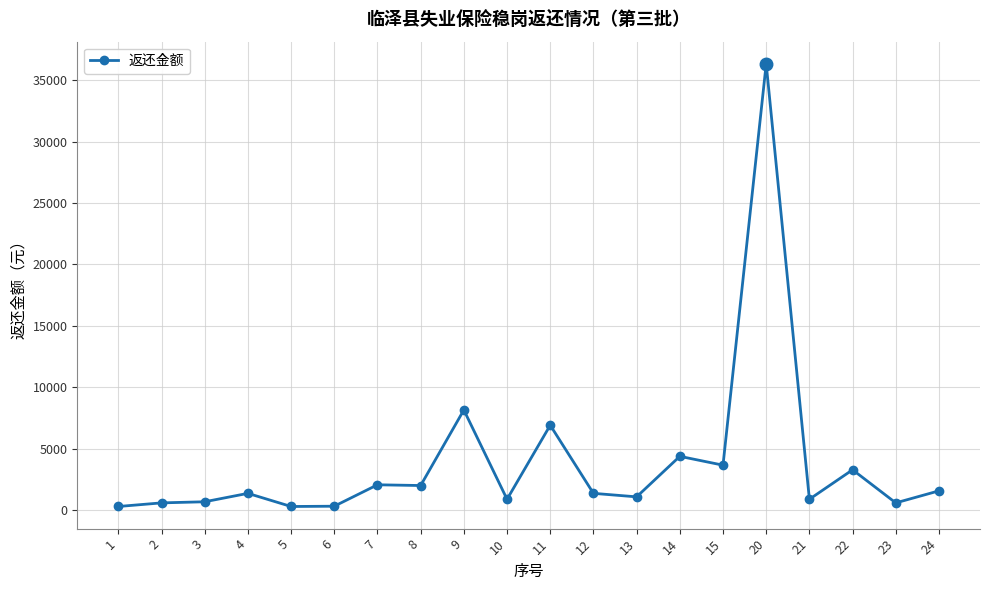

What is the average value?

3834.1